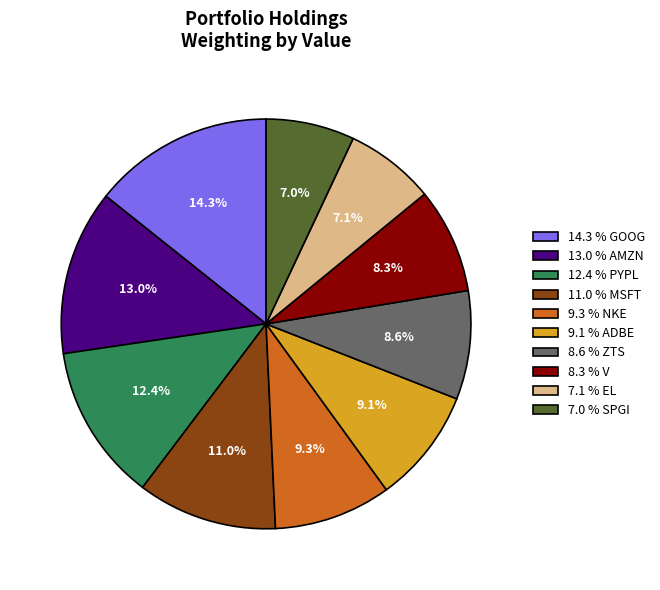

Is 8.3 % V the majority of the pie?

No